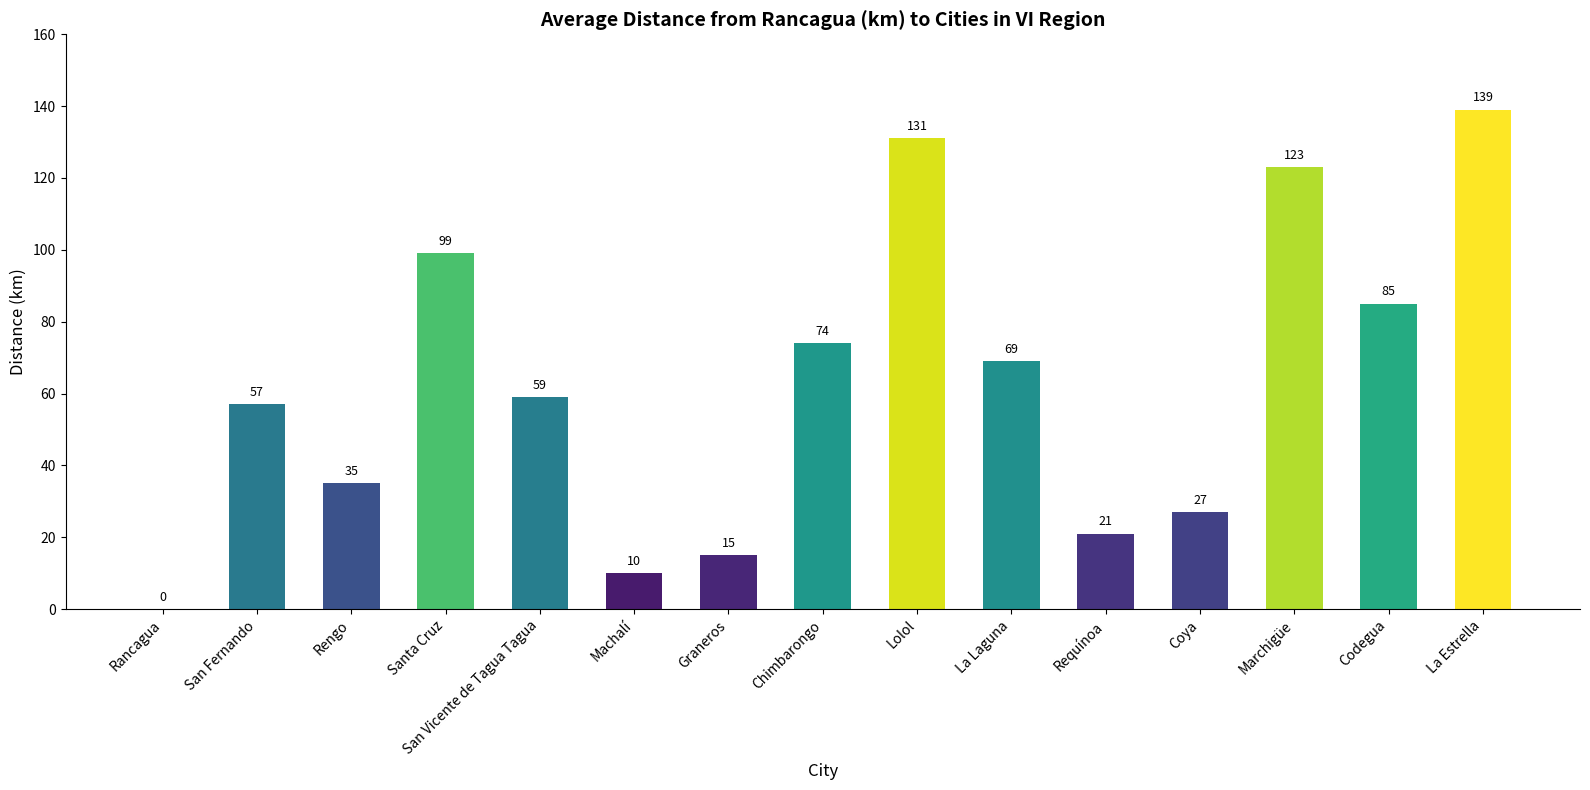

Reading left to right, transcribe all the data shown in this chart.

0	57	35	99	59	10	15	74	131	69	21	27	123	85	139